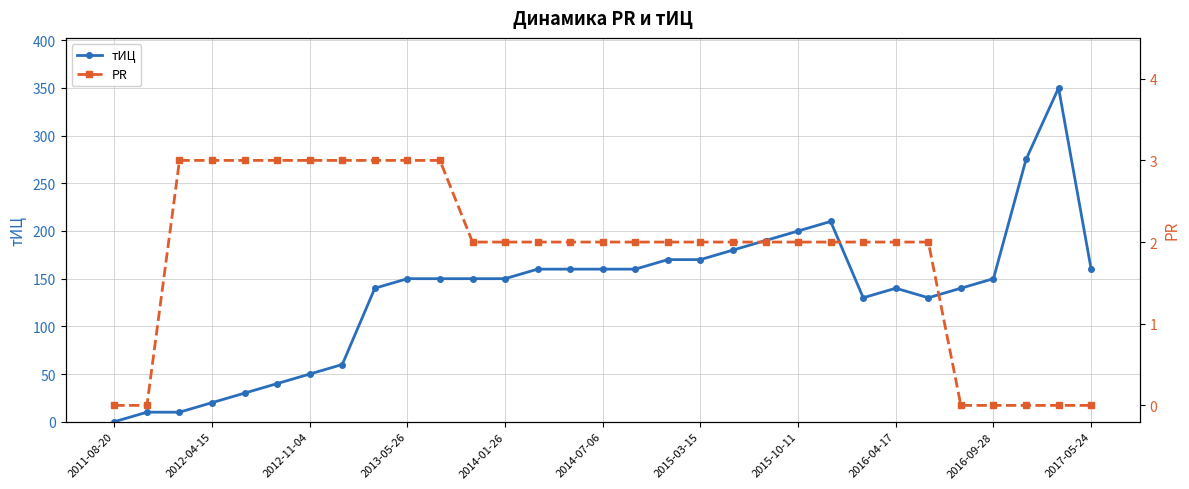

True or false: тИЦ has more than 2 interior local peaks.

True